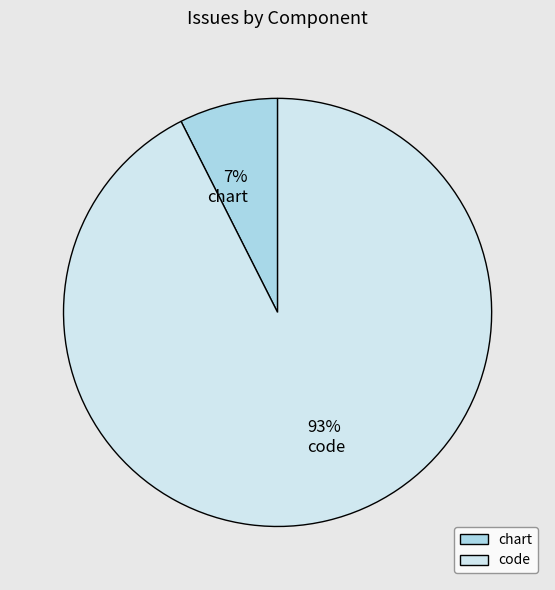

Which has a higher value, code or chart?

code